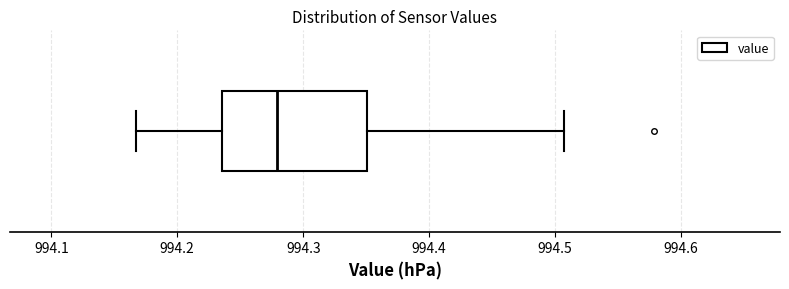

Read this box plot against the x-axis: the position of the median line, the range covered by the box, and the ends of both whiskers. The values are not printed on the chart, so give them approximately, as read against the axis.

median 994.28, box 994.24 to 994.35, whiskers 994.17 to 994.51